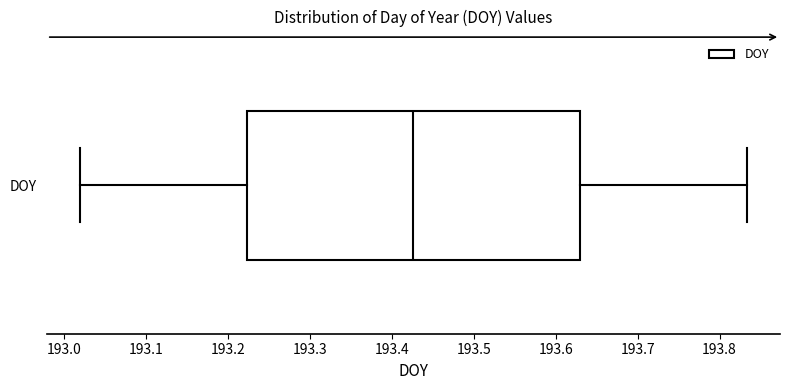

Transcribe this box plot: give where the median line is, the range the box spans, and where the two whiskers end, as read against the x-axis. The values are not printed on the chart, so give them approximately, as read against the axis.

median 193.43, box 193.22 to 193.63, whiskers 193.02 to 193.83